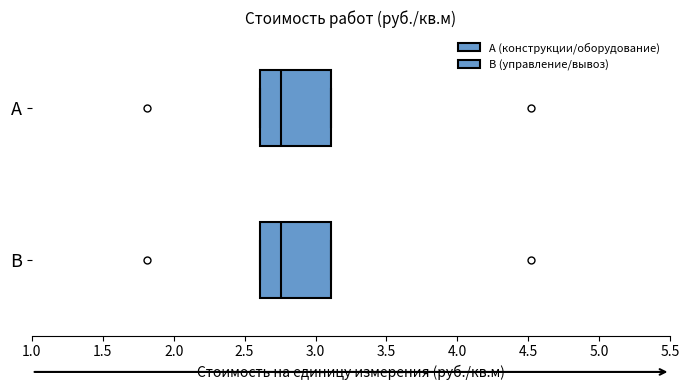

Where does the median line of the box for A sit on the x-axis? The values are not printed on the chart, so give them approximately, as read against the axis.

2.75